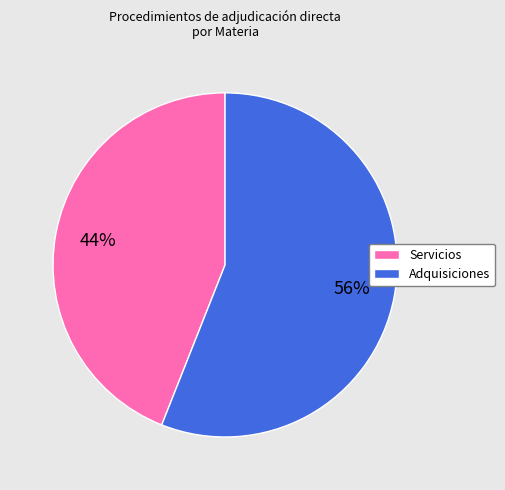

To the nearest percent, what percentage of the pie is Servicios?

44%